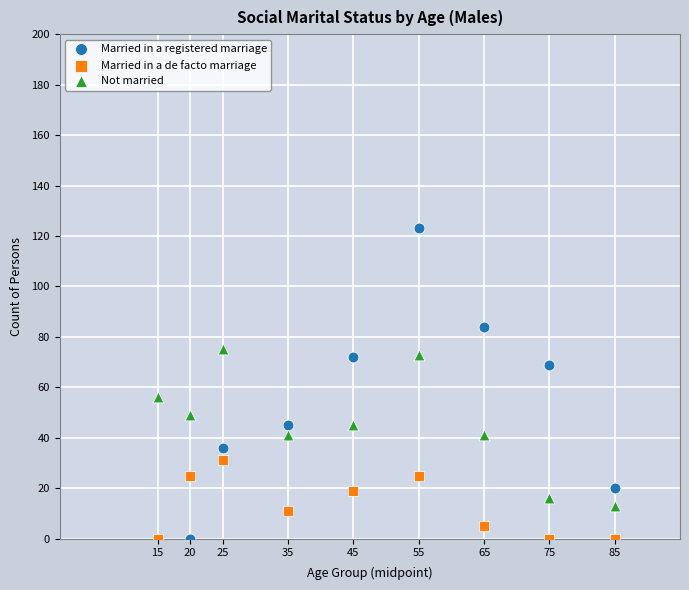

In the Married in a registered marriage series, what Y value is closest to 61?

69